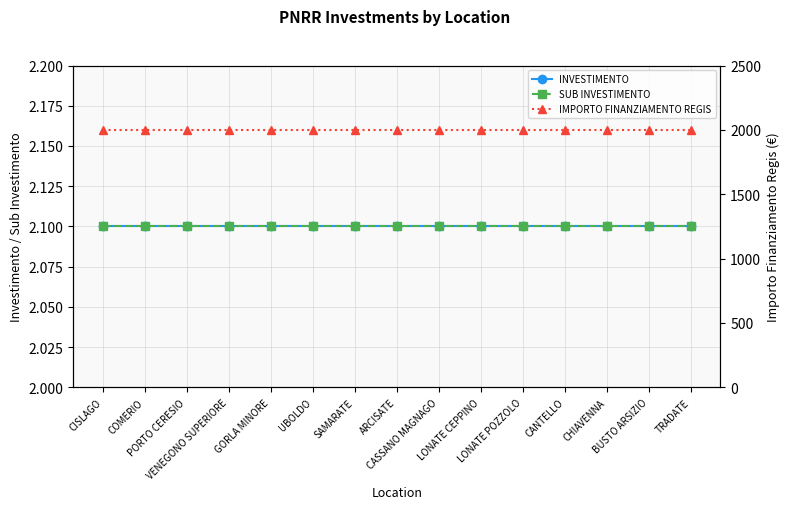

Read the IMPORTO FINANZIAMENTO REGIS value at ARCISATE.

2000.0